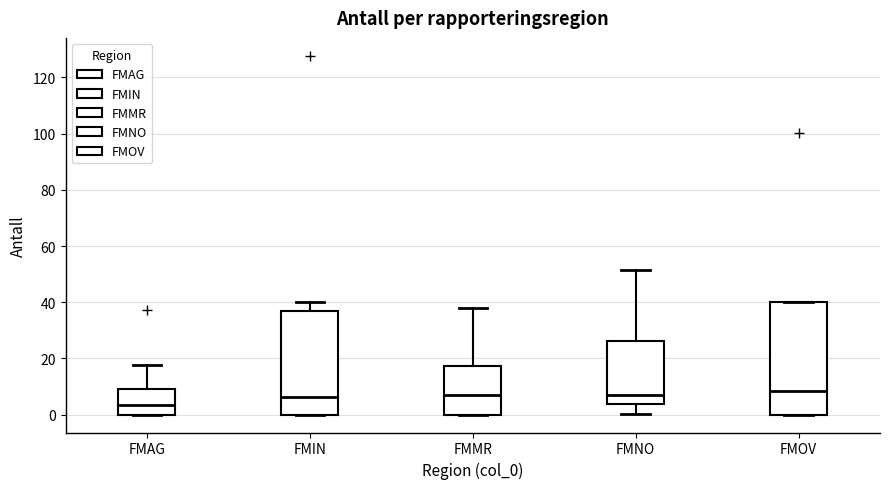

Where is the lower edge of the box for FMMR on the y-axis? The values are not printed on the chart, so give them approximately, as read against the axis.

0